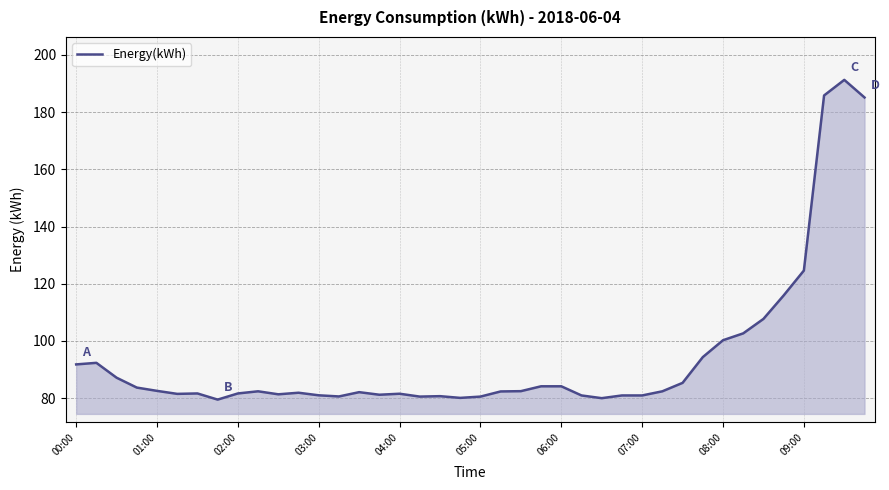

What is the minimum value shown in the chart?

79.5